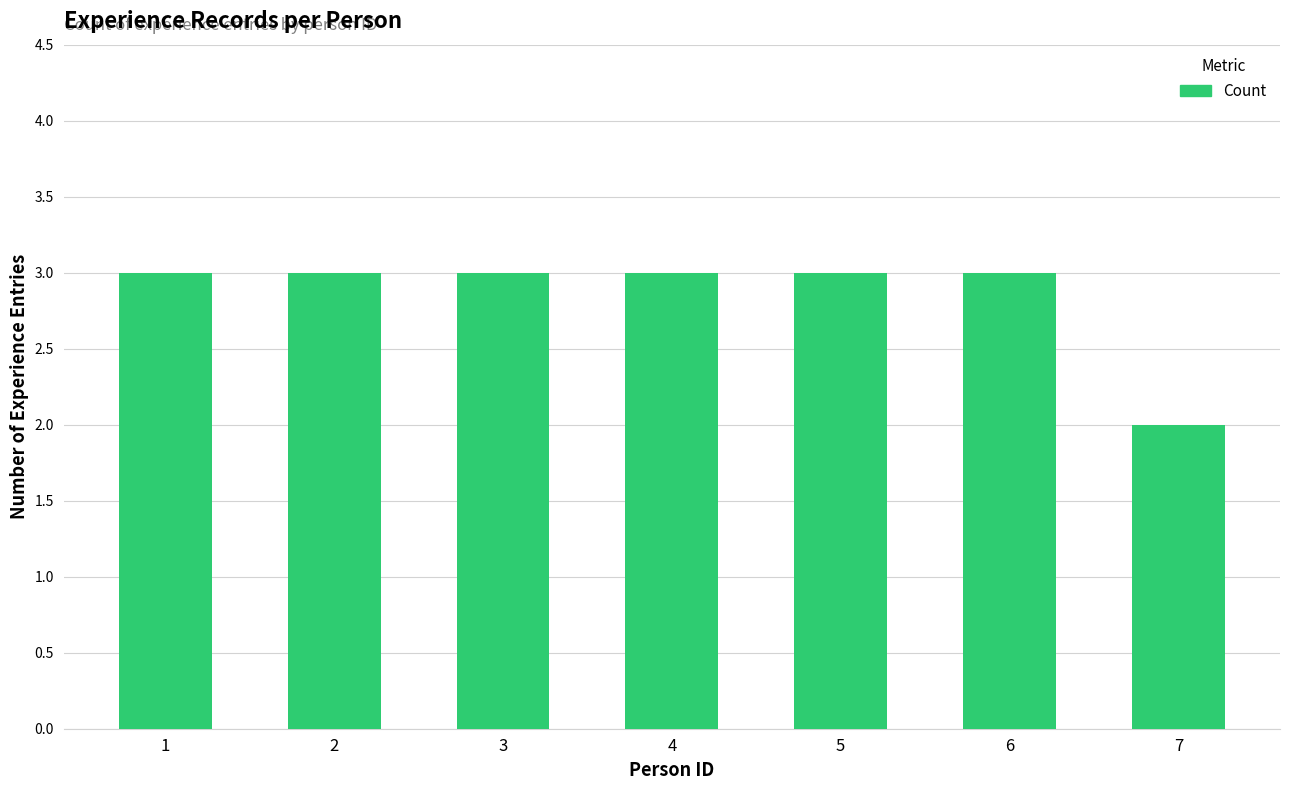

What is the greatest value displayed?

3